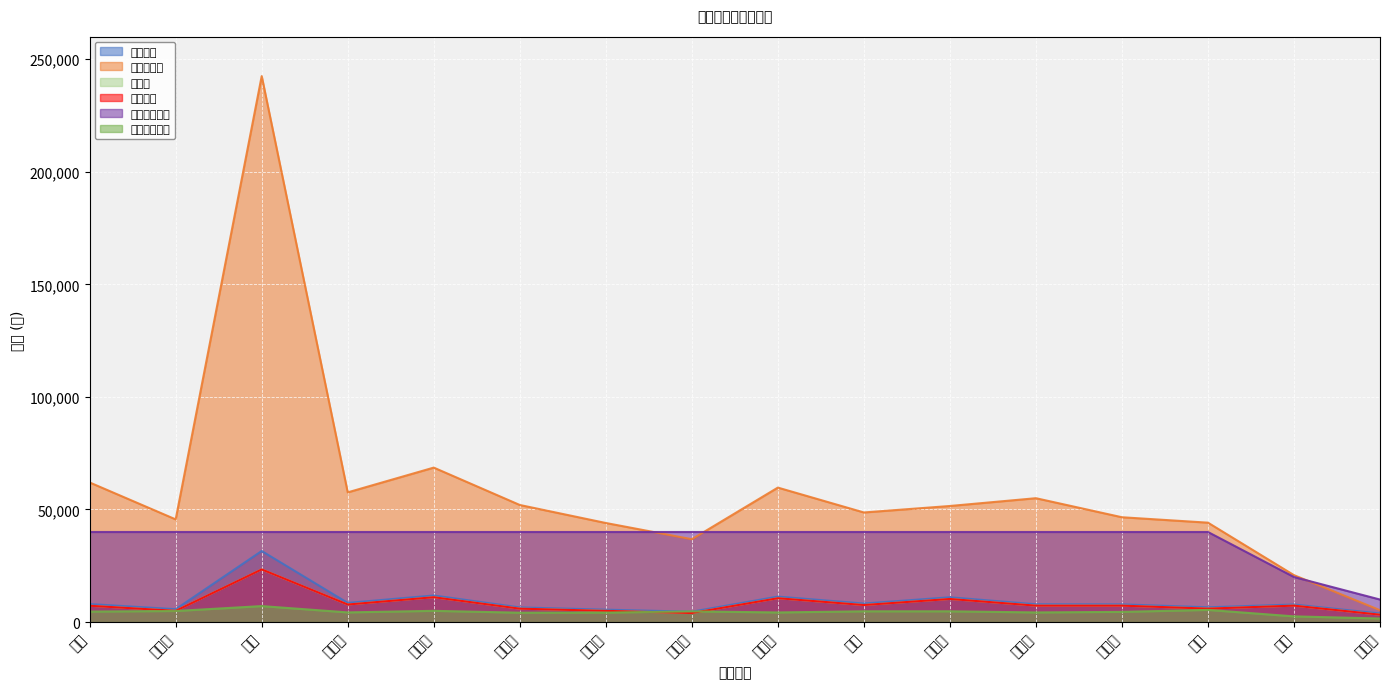

Which series changed the most between 冯玉 and 谭江月?

累计收入额